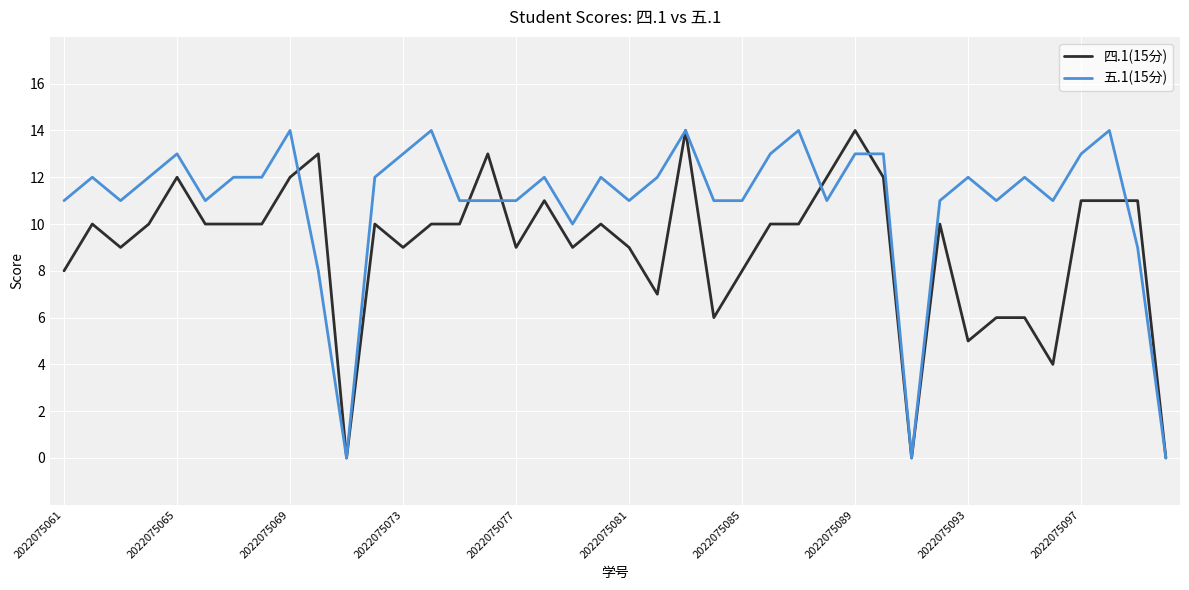

What is the difference between the maximum and minimum values in the 五.1(15分) series?

14